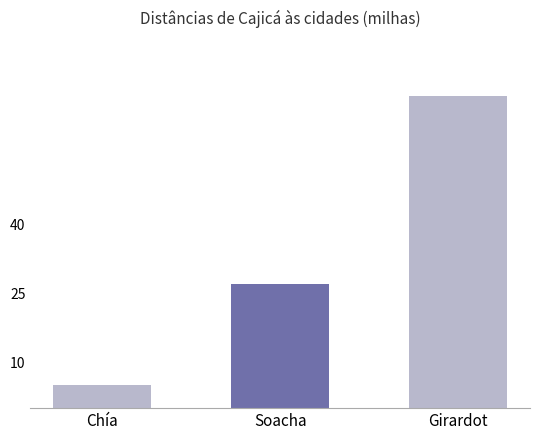

How many categories are shown in the chart?

3